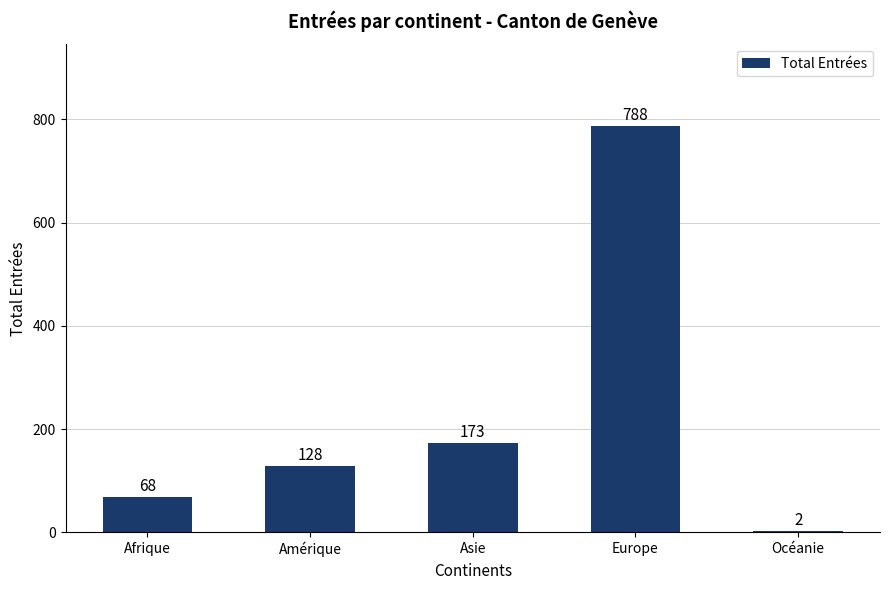

Reading left to right, what are all the values shown in this chart?

68	128	173	788	2